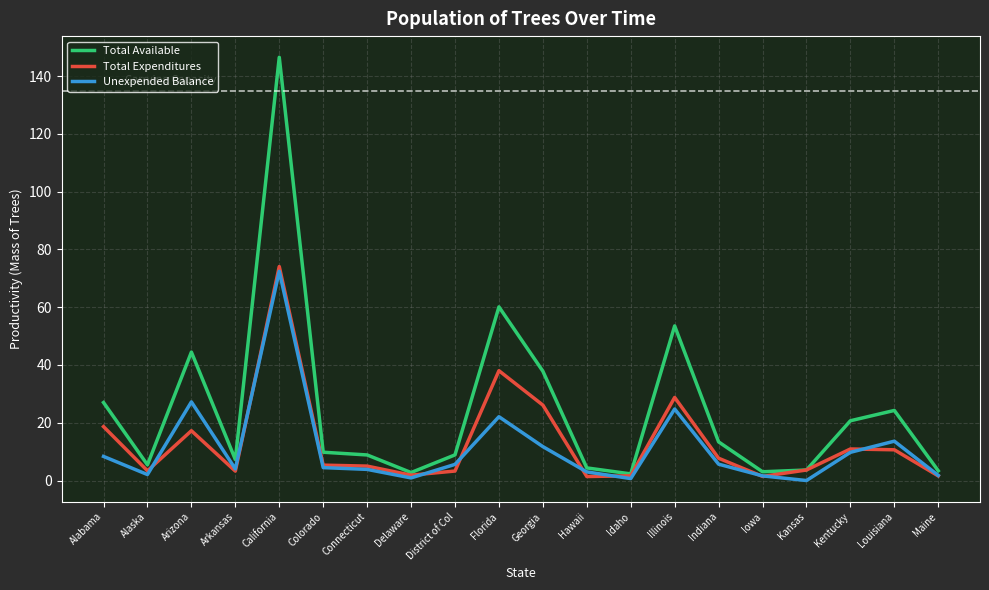

At which category does Total Expenditures reach its first local valley?

Alaska